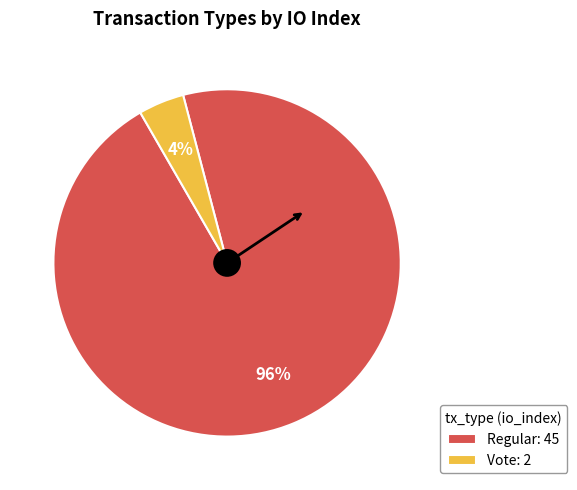

Rank the categories by value from highest to lowest.

Regular, Vote